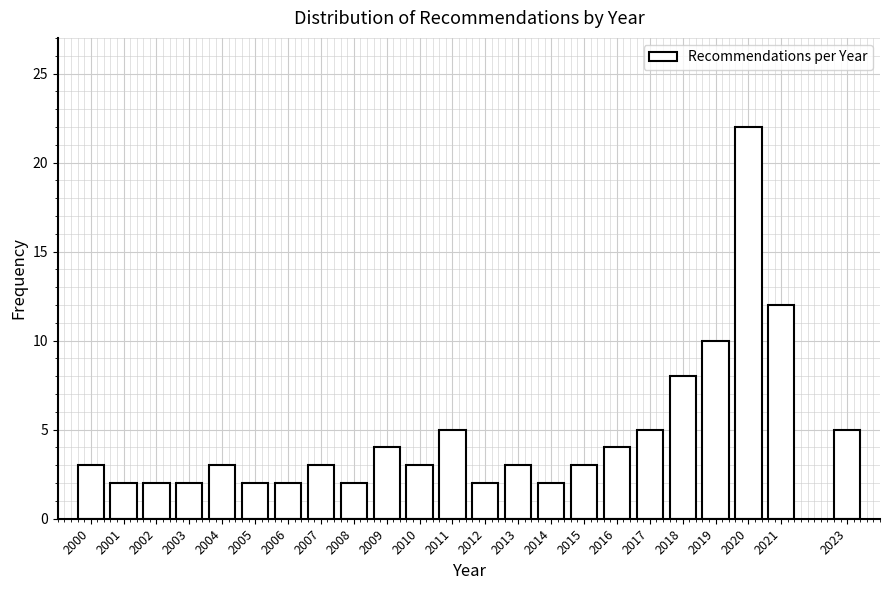

Reading right to left, extract all data points from this chart.

2023=5	2021=12	2020=22	2019=10	2018=8	2017=5	2016=4	2015=3	2014=2	2013=3	2012=2	2011=5	2010=3	2009=4	2008=2	2007=3	2006=2	2005=2	2004=3	2003=2	2002=2	2001=2	2000=3